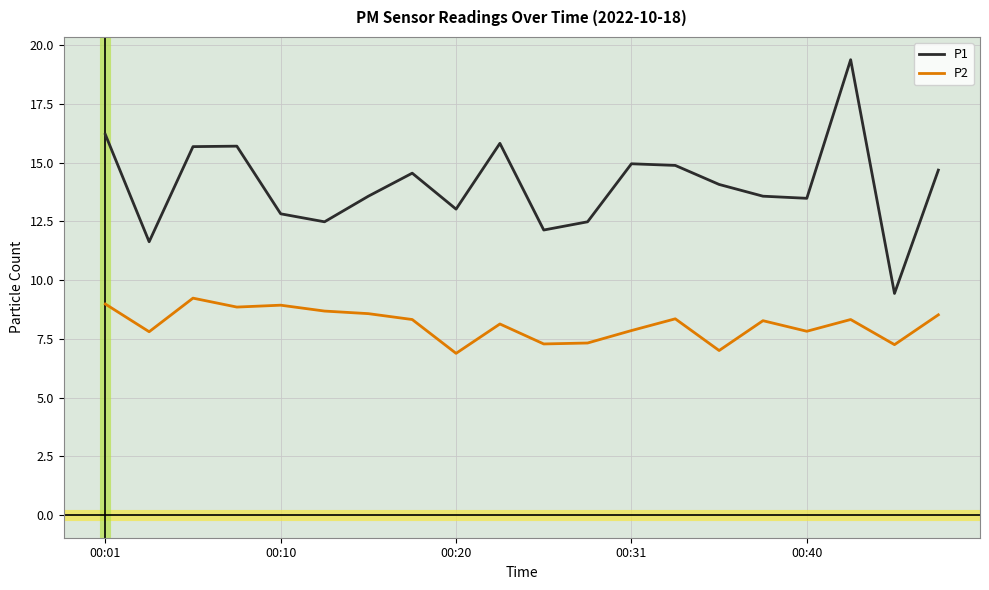

What are all the series names shown in the legend?

P1, P2